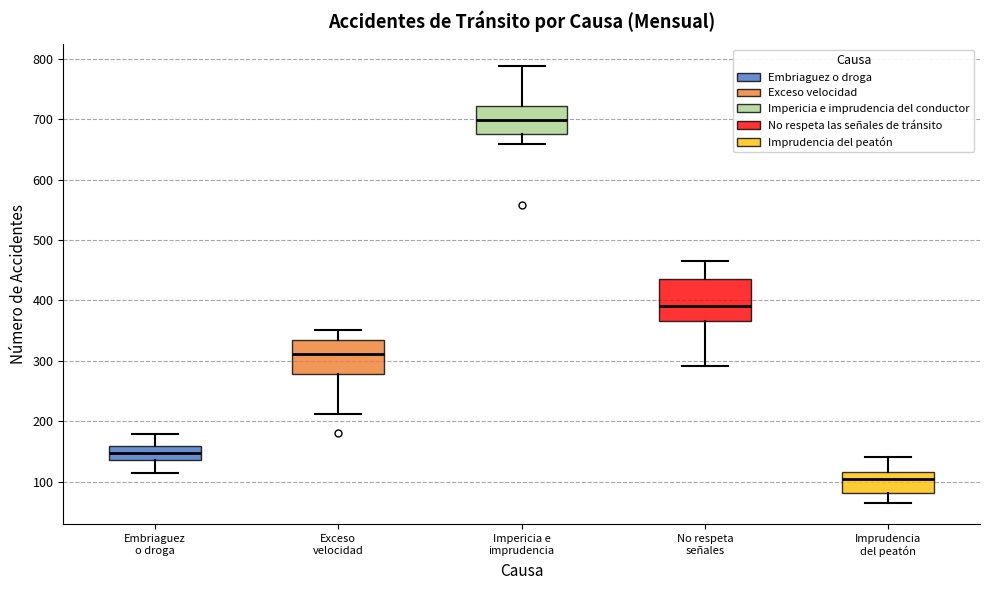

Which box is the tallest, from its lower edge to its upper edge?

No respeta señales